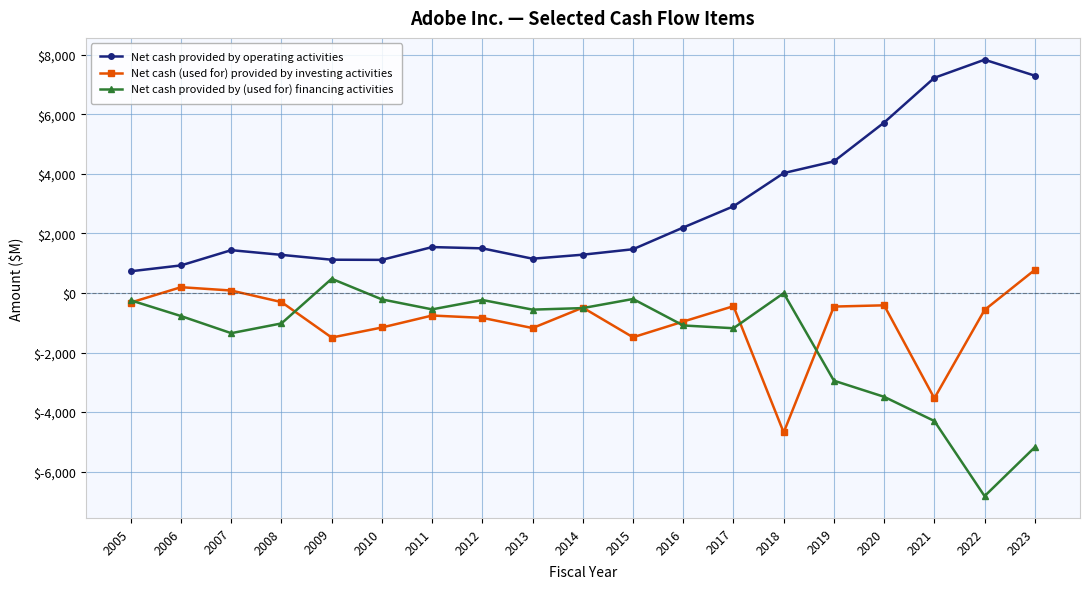

What is the difference between the maximum and minimum values in the Net cash (used for) provided by investing activities series?

5461